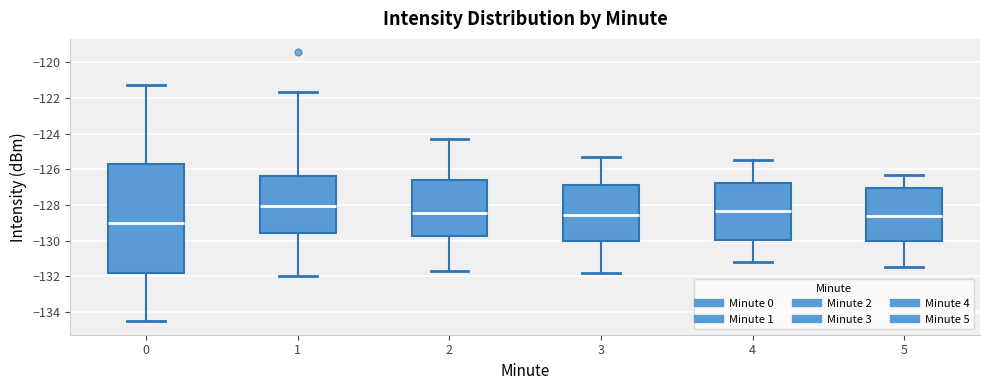

Reading left to right, transcribe this box plot: for each box, give where its median line is, the range the box spans, and where its two whiskers end, as read against the y-axis. The values are not printed on the chart, so give them approximately, as read against the axis.

0: median -129.0, box -131.8 to -125.8, whiskers -134.6 to -121.2
1: median -128.0, box -129.6 to -126.4, whiskers -132.0 to -121.6
2: median -128.4, box -129.8 to -126.6, whiskers -131.6 to -124.2
3: median -128.6, box -130.0 to -126.8, whiskers -131.8 to -125.2
4: median -128.4, box -130.0 to -126.8, whiskers -131.2 to -125.4
5: median -128.6, box -130.0 to -127.0, whiskers -131.4 to -126.2